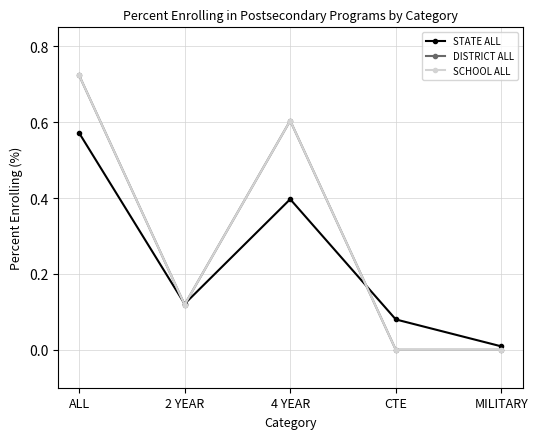

What is the label of the 4th point from the left?

CTE